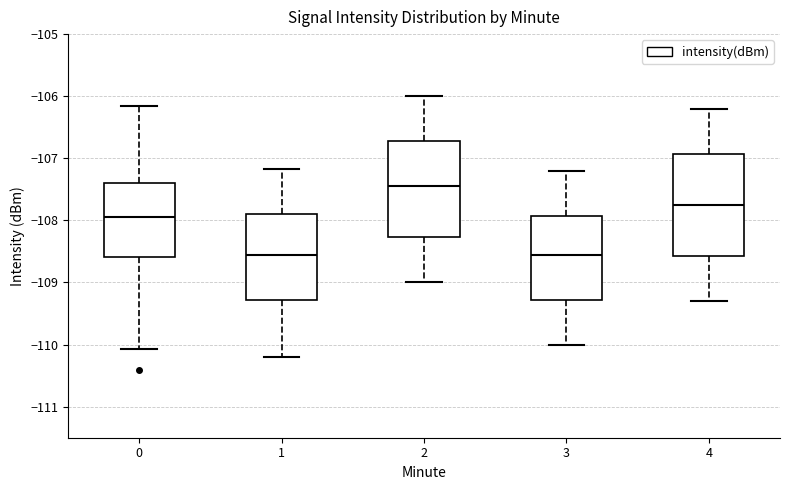

Reading left to right, transcribe this box plot: for each box, give where its median line is, the range the box spans, and where its two whiskers end, as read against the y-axis. The values are not printed on the chart, so give them approximately, as read against the axis.

0: median -107.9, box -108.6 to -107.4, whiskers -110.1 to -106.2
1: median -108.5, box -109.3 to -107.9, whiskers -110.2 to -107.2
2: median -107.4, box -108.3 to -106.7, whiskers -109.0 to -106.0
3: median -108.5, box -109.3 to -107.9, whiskers -110.0 to -107.2
4: median -107.7, box -108.6 to -106.9, whiskers -109.3 to -106.2